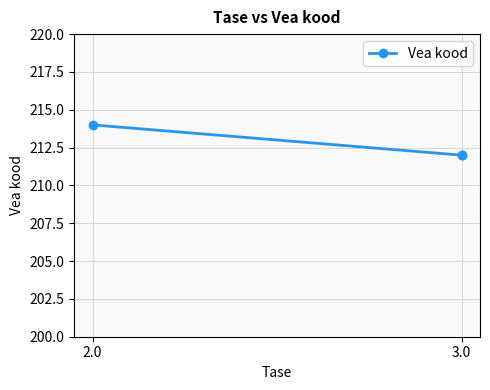

Does the chart display data point markers on the line(s)?

Yes